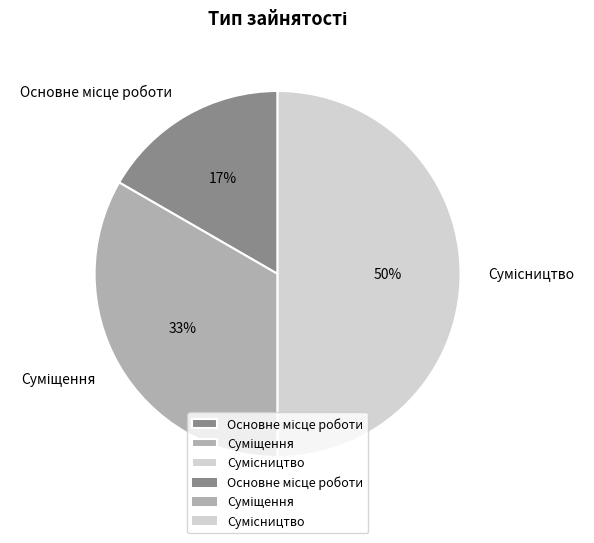

To the nearest percent, what is the difference between the largest and smallest slice percentages?

33%